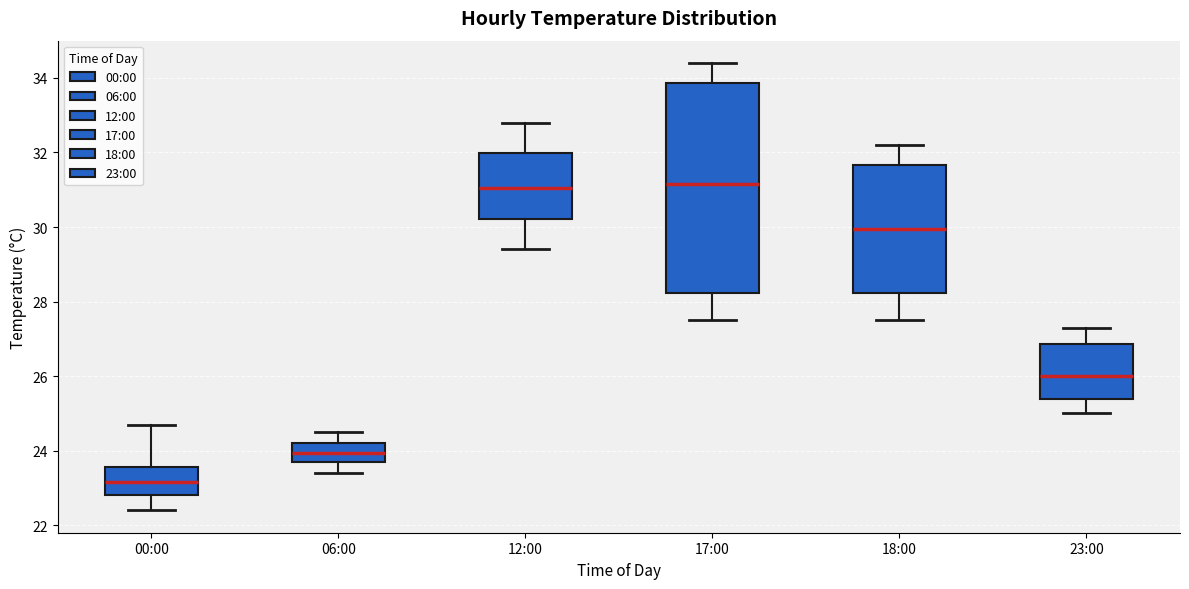

Reading left to right, transcribe this box plot: for each box, give where its median line is, the range the box spans, and where its two whiskers end, as read against the y-axis. The values are not printed on the chart, so give them approximately, as read against the axis.

00:00: median 23.2, box 22.8 to 23.6, whiskers 22.4 to 24.8
06:00: median 24.0, box 23.8 to 24.2, whiskers 23.4 to 24.6
12:00: median 31.0, box 30.2 to 32.0, whiskers 29.4 to 32.8
17:00: median 31.2, box 28.2 to 33.8, whiskers 27.6 to 34.4
18:00: median 30.0, box 28.2 to 31.6, whiskers 27.6 to 32.2
23:00: median 26.0, box 25.4 to 26.8, whiskers 25.0 to 27.4